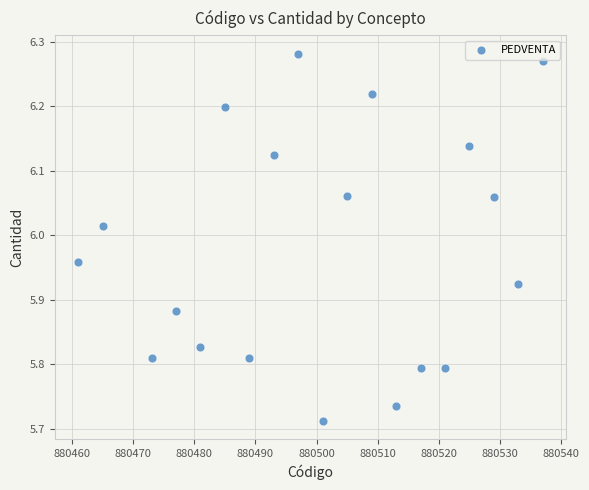

What is the range of X values (max minus min)?

76.0